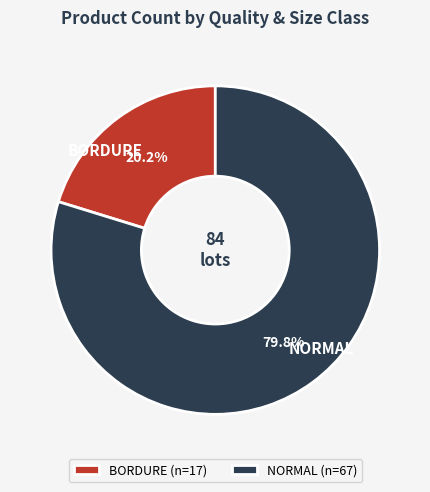

Combined, do NORMAL and BORDURE account for over 50%?

Yes